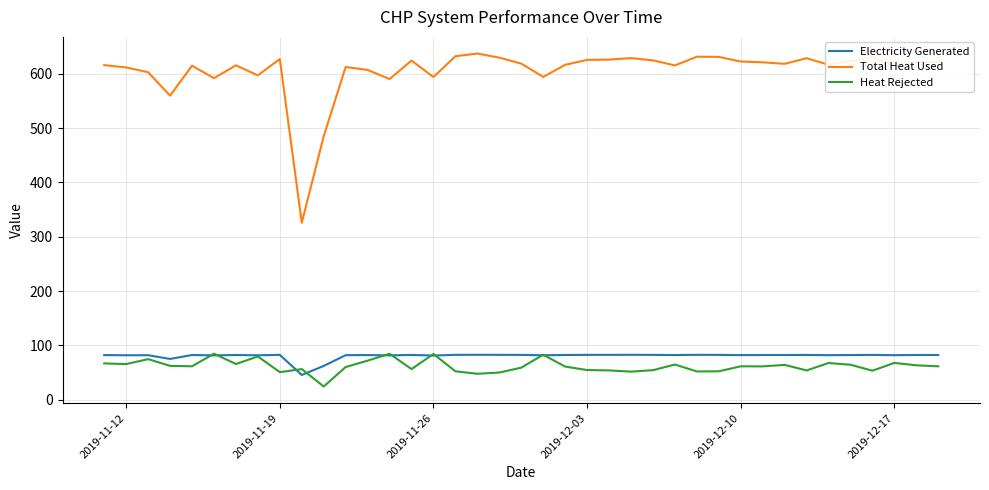

At how many categories does at least one series exceed 472?

38